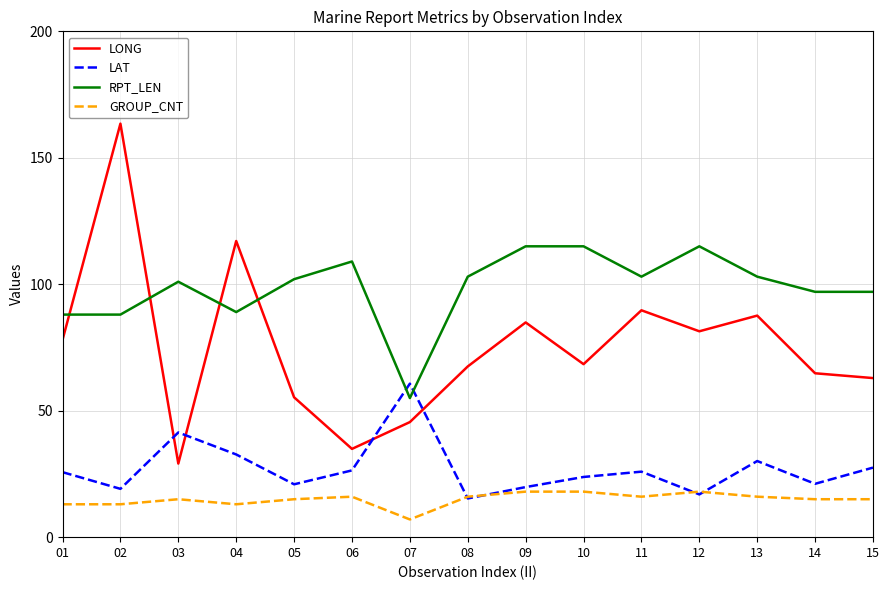

How many times do RPT_LEN and LONG cross each other?

4